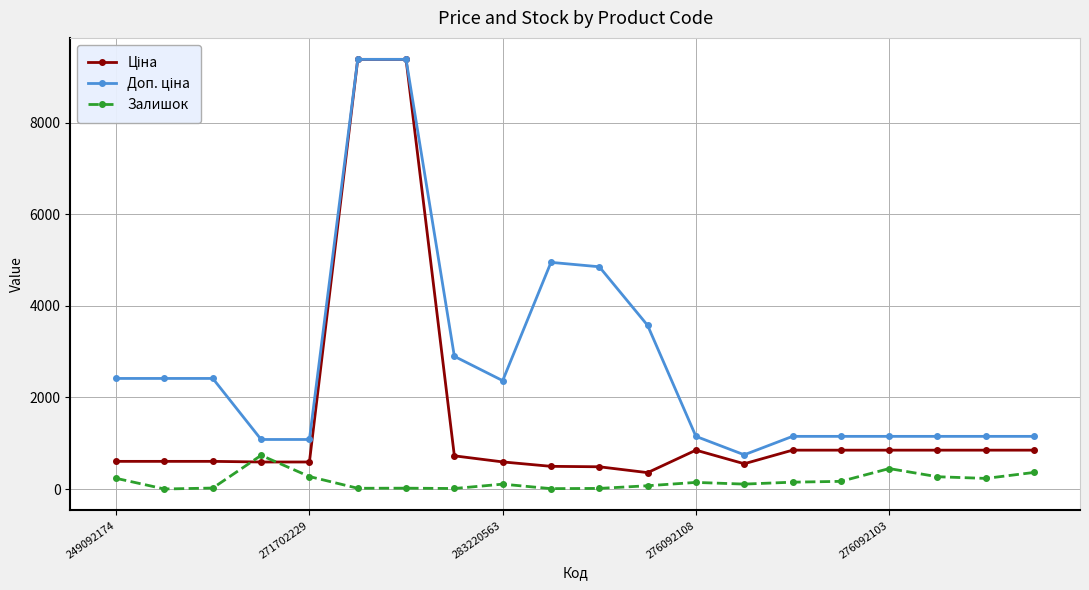

What is the maximum value for Залишок?

735.0